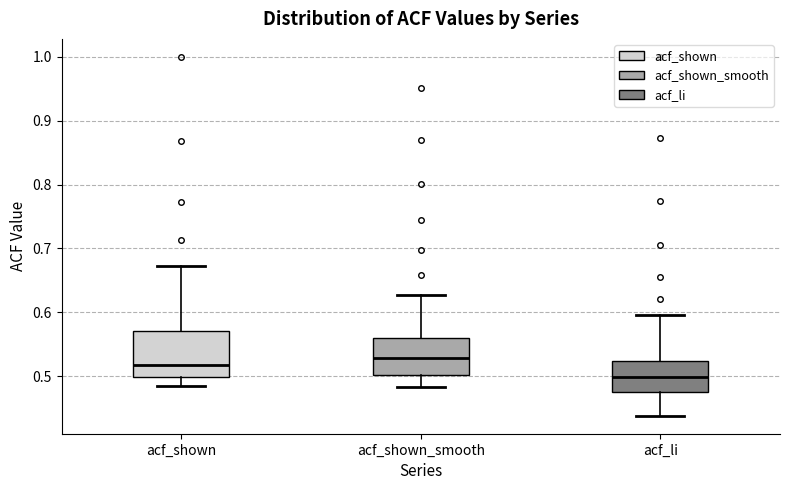

Which box is the tallest, from its lower edge to its upper edge?

acf_shown